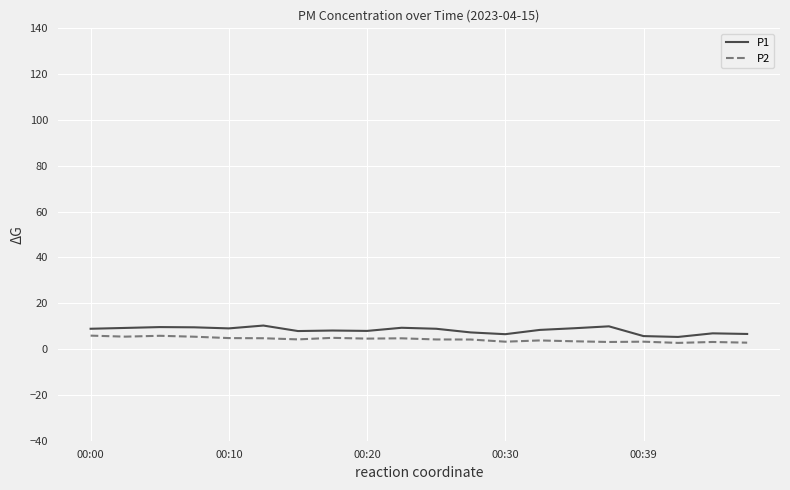

True or false: P1 and P2 cross at least once.

False